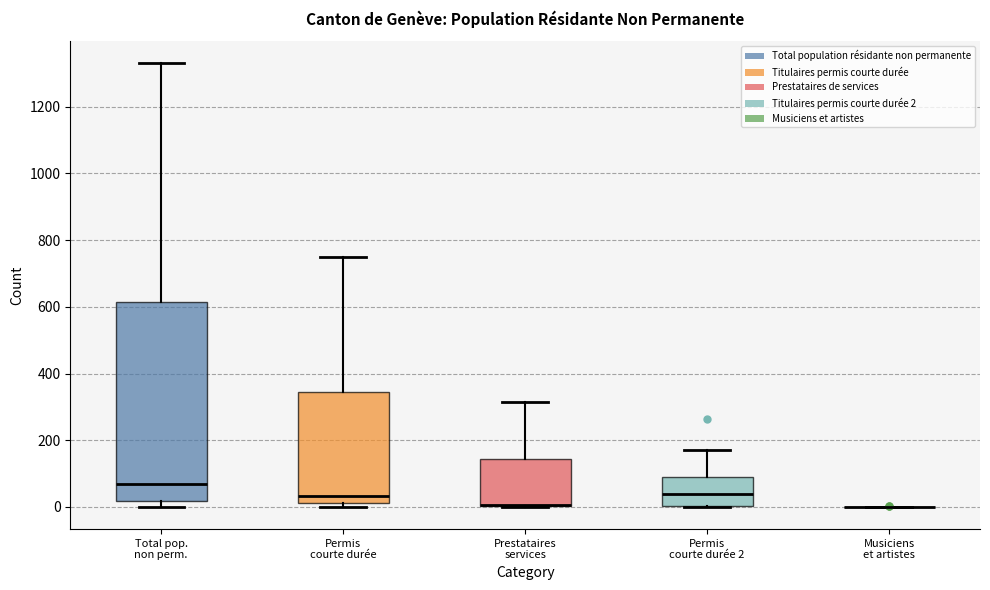

Reading left to right, read every box against the y-axis: the position of its median line, the range the box covers, and the ends of its whiskers. The values are not printed on the chart, so give them approximately, as read against the axis.

Total pop. non perm.: median 60, box 20 to 620, whiskers 0 to 1340
Permis courte durée: median 40, box 20 to 340, whiskers 0 to 760
Prestataires services: median 0 (drawn on the box's lower edge), box 0 to 140, whiskers 0 to 320
Permis courte durée 2: median 40, box 0 to 80, whiskers 0 to 180
Musiciens et artistes: box collapsed to a line at 0, whiskers 0 to 0